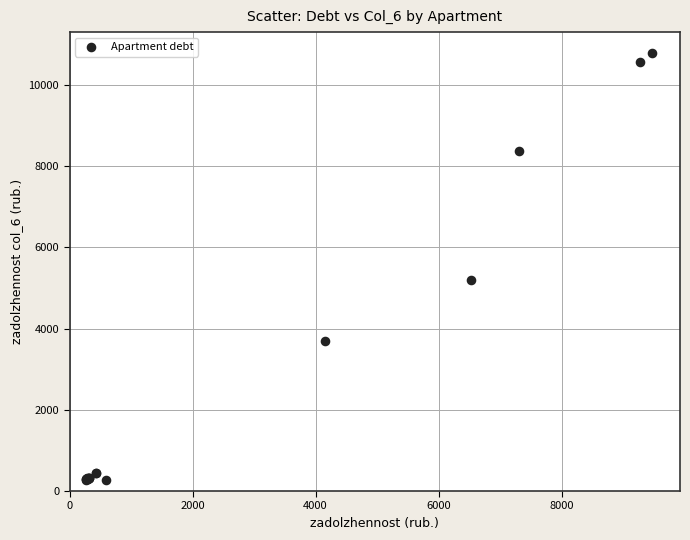

What Y value in the scatter plot is closest to 5525?

5191.8